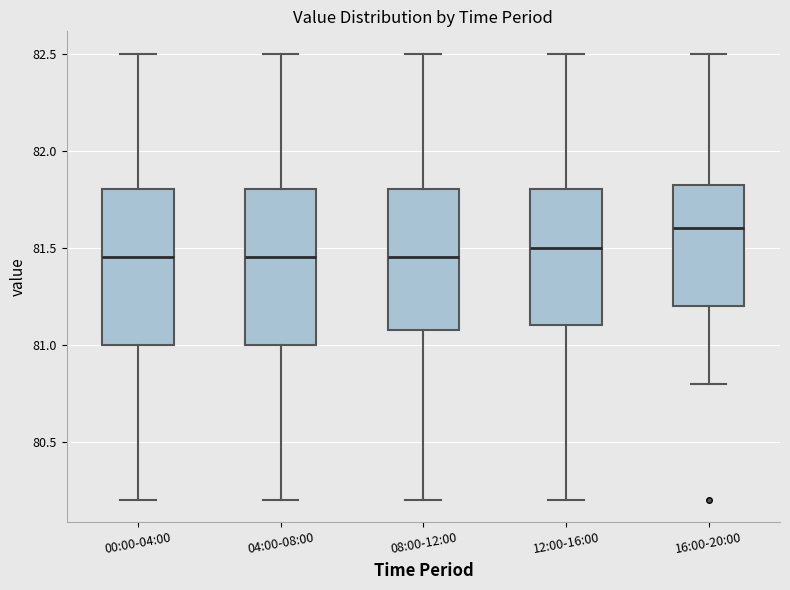

Reading left to right, transcribe this box plot: for each box, give where its median line is, the range the box spans, and where its two whiskers end, as read against the y-axis. The values are not printed on the chart, so give them approximately, as read against the axis.

00:00-04:00: median 81.45, box 81.00 to 81.80, whiskers 80.20 to 82.50
04:00-08:00: median 81.45, box 81.00 to 81.80, whiskers 80.20 to 82.50
08:00-12:00: median 81.45, box 81.10 to 81.80, whiskers 80.20 to 82.50
12:00-16:00: median 81.50, box 81.10 to 81.80, whiskers 80.20 to 82.50
16:00-20:00: median 81.60, box 81.20 to 81.85, whiskers 80.80 to 82.50